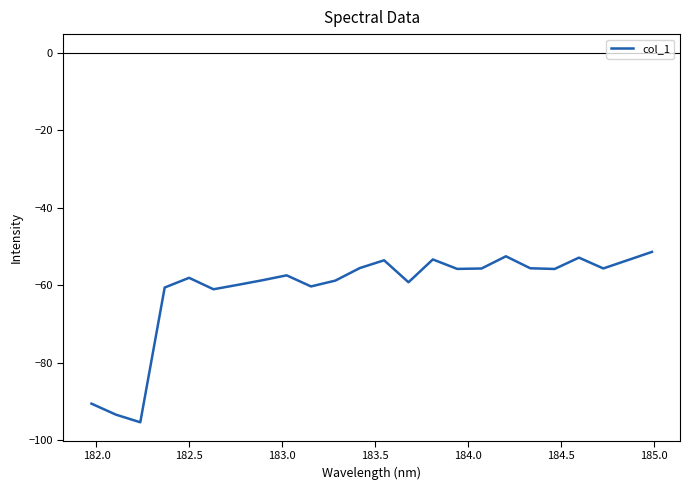

What is the smallest value displayed?

-95.4